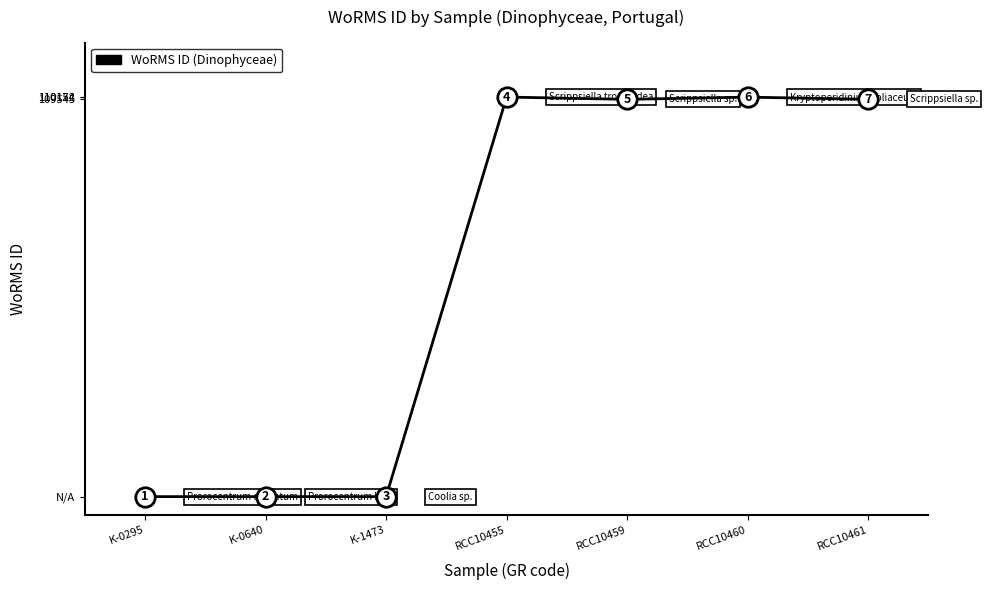

What is the average value?

62774